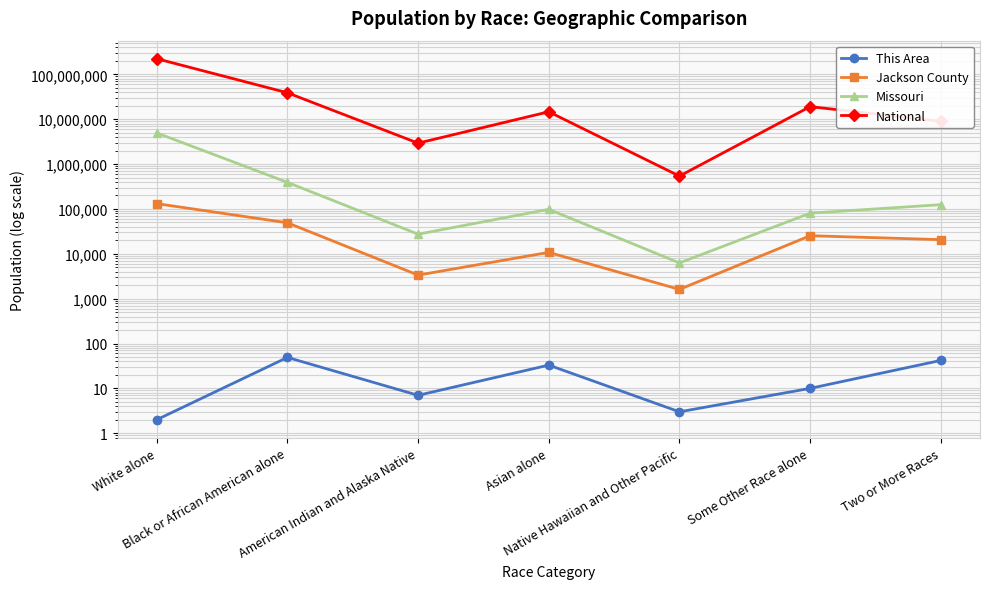

How many lines are shown in the chart?

4